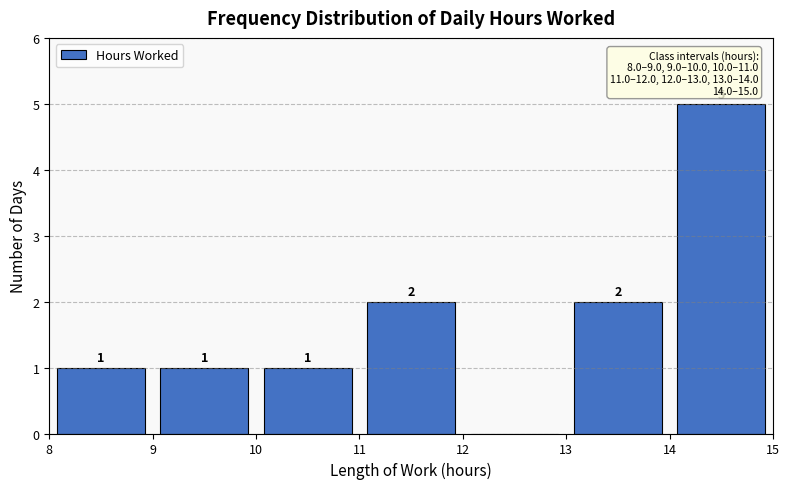

Which range on the x-axis has the tallest bar?

14 to 15